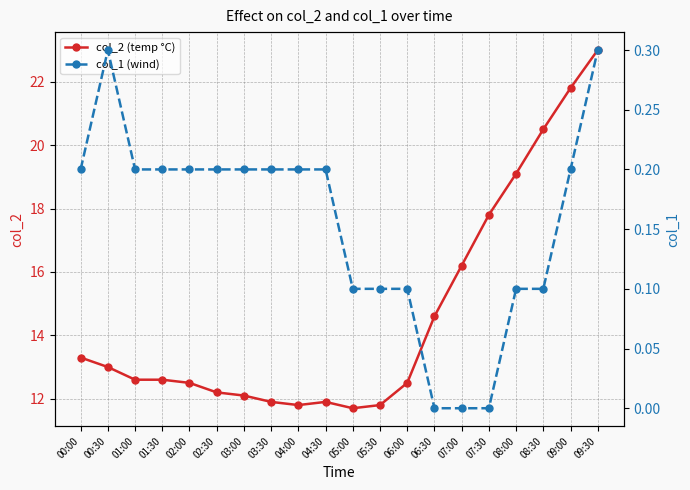

What is the difference between the col_1 (wind) values at 09:00 and 06:00?

0.1